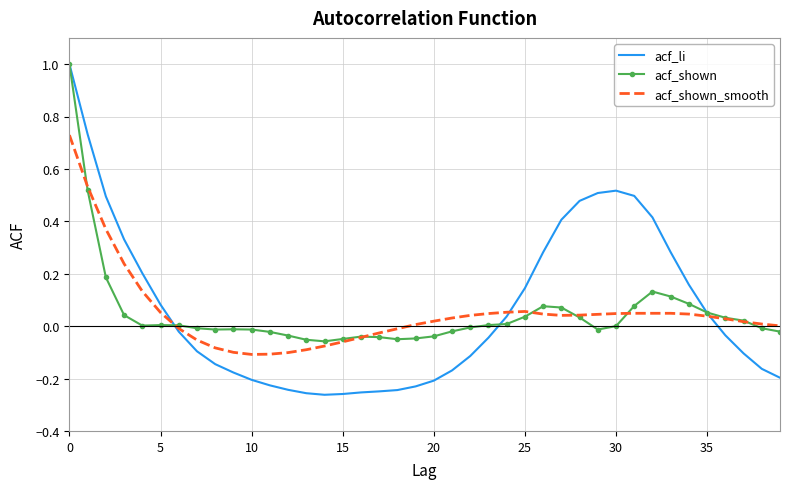

Which series has the largest total across all categories?

acf_li